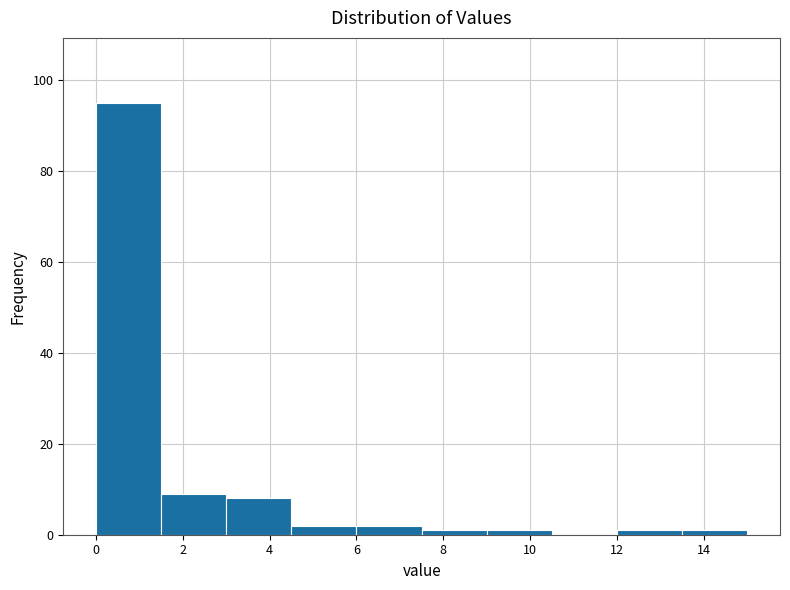

How tall is the bar that spans 6.0 to 7.5 on the x-axis? Neither the bar edges nor the heights are printed on the chart, so give them approximately, as read against the axes.

2